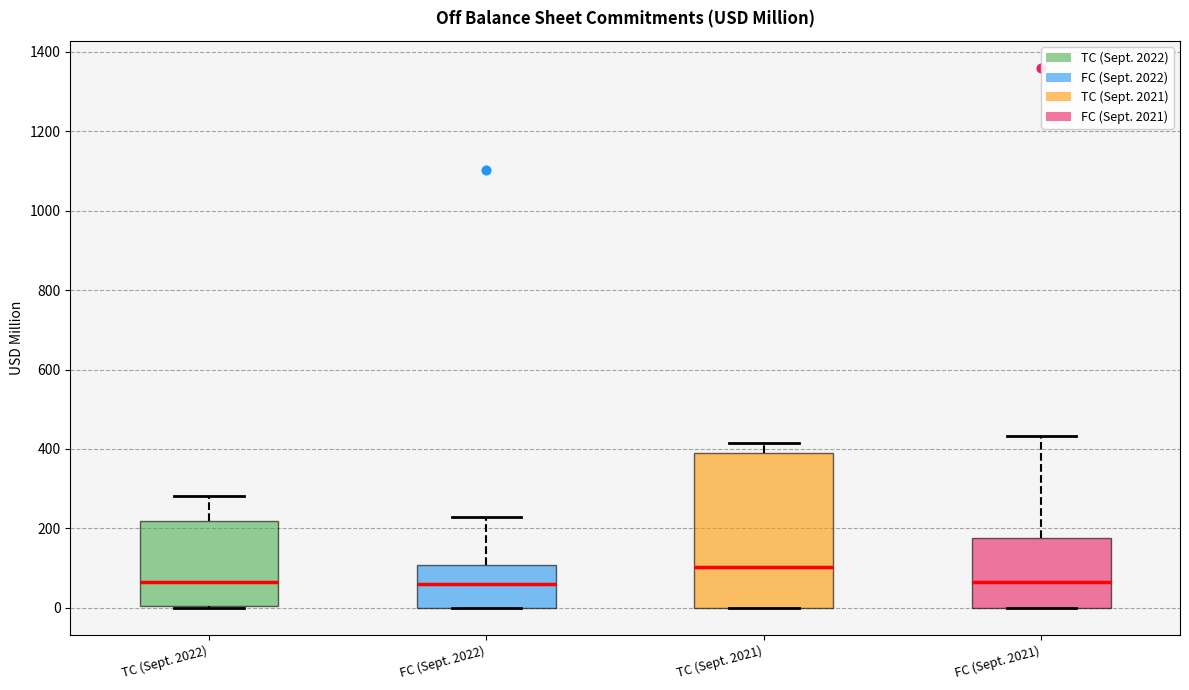

Reading left to right, read every box against the y-axis: the position of its median line, the range the box covers, and the ends of its whiskers. The values are not printed on the chart, so give them approximately, as read against the axis.

TC (Sept. 2022): median 60, box 0 to 220, whiskers 0 to 280
FC (Sept. 2022): median 60, box 0 to 100, whiskers 0 to 220
TC (Sept. 2021): median 100, box 0 to 380, whiskers 0 to 420
FC (Sept. 2021): median 60, box 0 to 180, whiskers 0 to 440